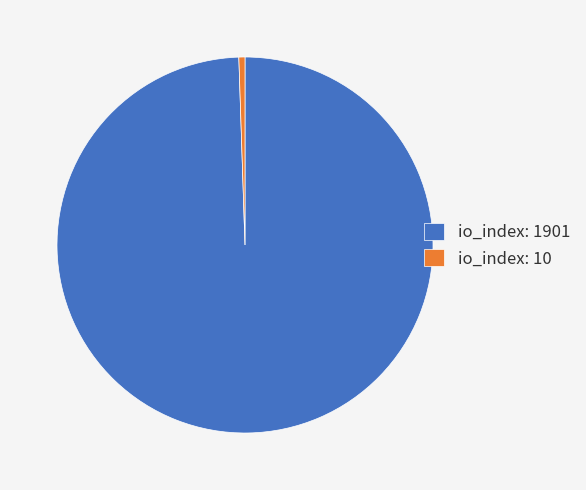

Do io_index: 10 and io_index: 1901 together represent more than half of the pie?

Yes